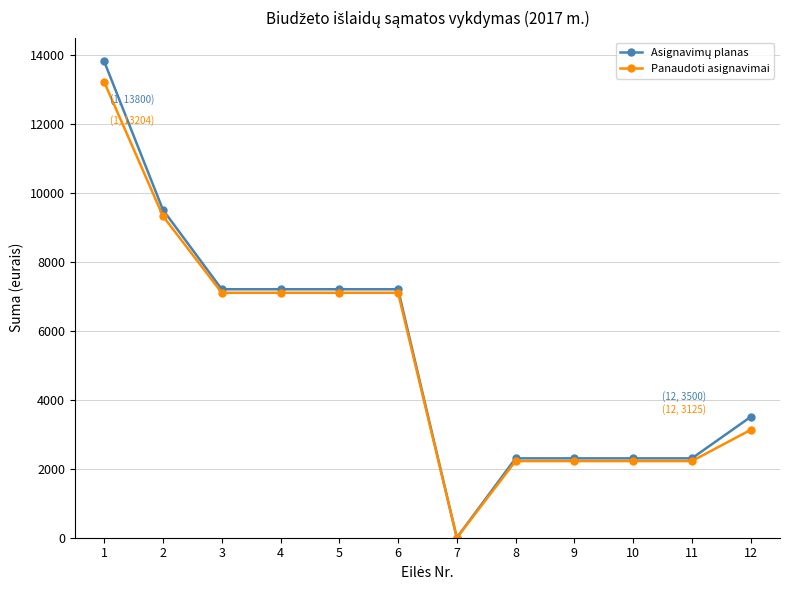

What is the spread (max minus min) of values at 4?

102.0